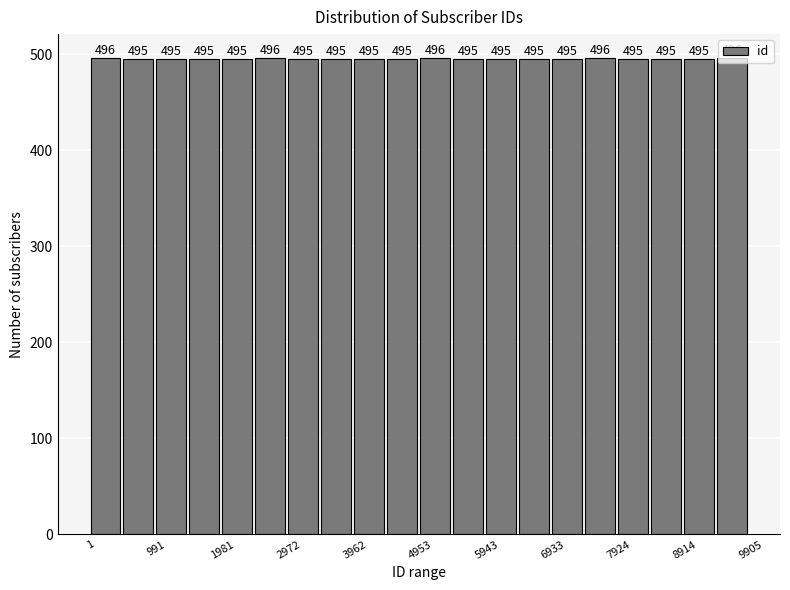

Reading left to right, list every bar in this chart as the range it spans on the x-axis followed by its height. The bar edges are not printed on the chart, so give them approximately, as read against the axis.

0 to 500: 496
500 to 1000: 495
1000 to 1500: 495
1500 to 2000: 495
2000 to 2500: 495
2500 to 3000: 496
3000 to 3500: 495
3500 to 4000: 495
4000 to 4500: 495
4500 to 5000: 495
5000 to 5400: 496
5400 to 5900: 495
5900 to 6400: 495
6400 to 6900: 495
6900 to 7400: 495
7400 to 7900: 496
7900 to 8400: 495
8400 to 8900: 495
8900 to 9400: 495
9400 to 9900: 496